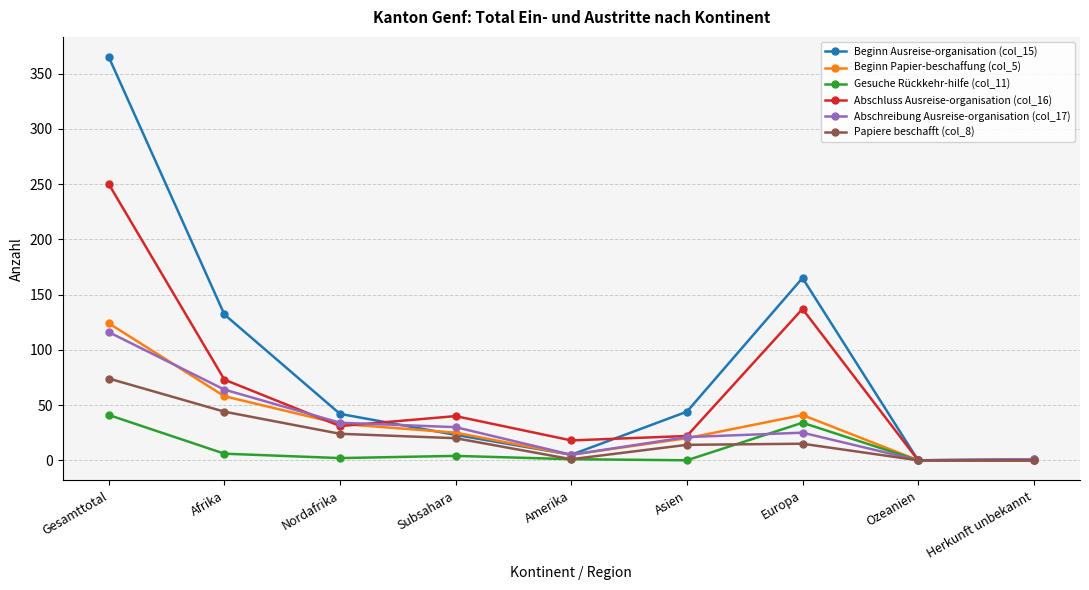

Which series has the widest spread of values?

Beginn Ausreise-organisation (col_15)